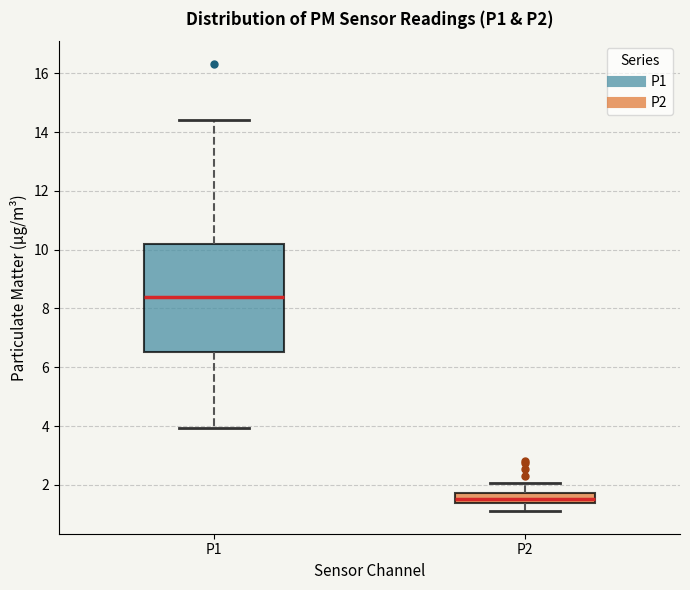

Reading left to right, read every box against the y-axis: the position of its median line, the range the box covers, and the ends of its whiskers. The values are not printed on the chart, so give them approximately, as read against the axis.

P1: median 8.4, box 6.6 to 10.2, whiskers 4.0 to 14.4
P2: median 1.6, box 1.4 to 1.8, whiskers 1.2 to 2.0